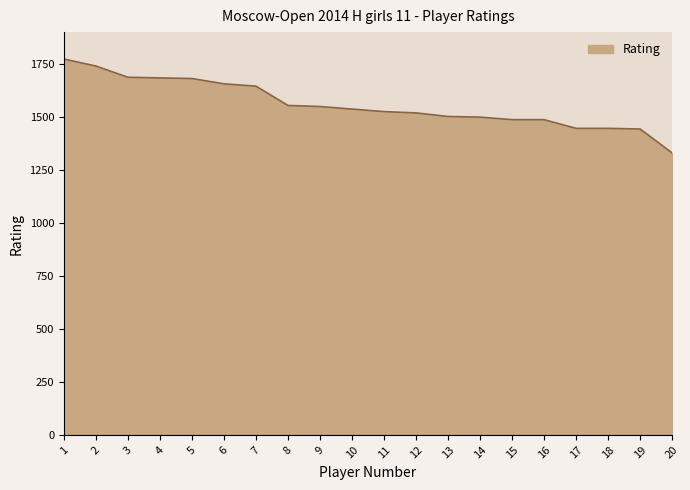

Approximately how many times larger is the value at 7 compared to 19?

1.1